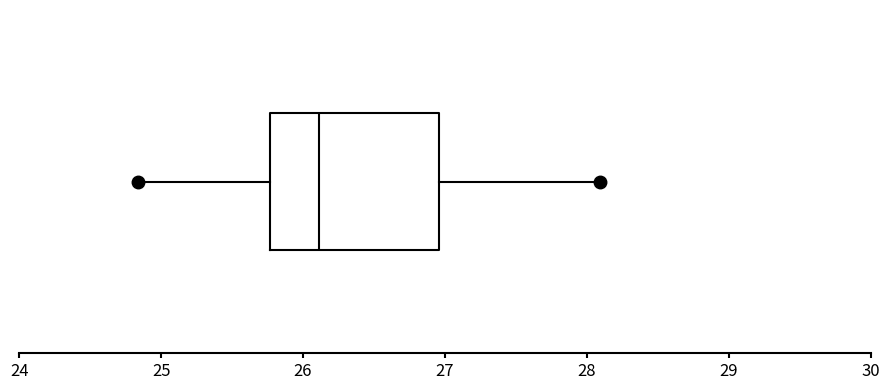

Where is the left edge of the box on the x-axis? The values are not printed on the chart, so give them approximately, as read against the axis.

25.8